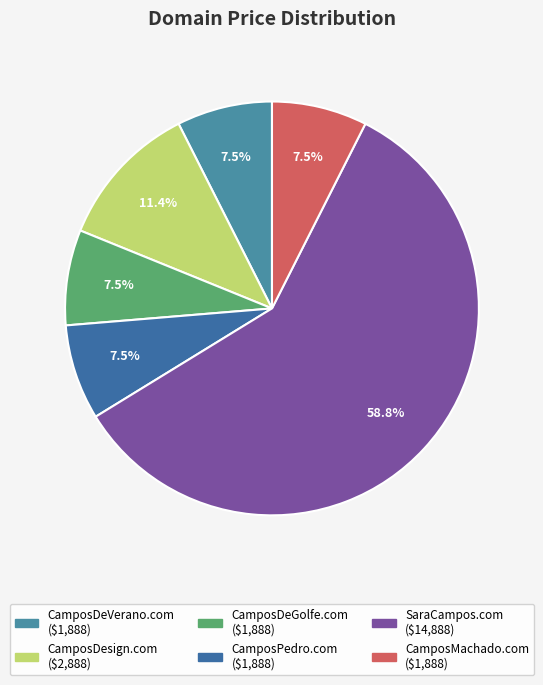

Which slice is the smallest?

CamposDeVerano.com